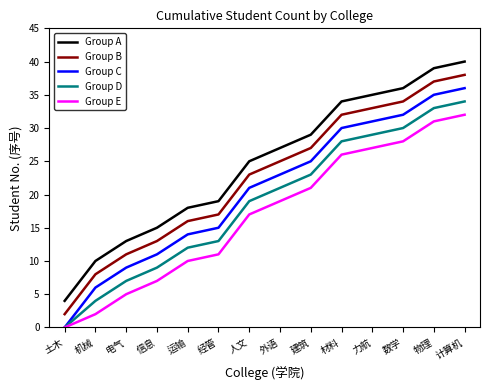

True or false: Group D and Group B intersect in this chart.

False